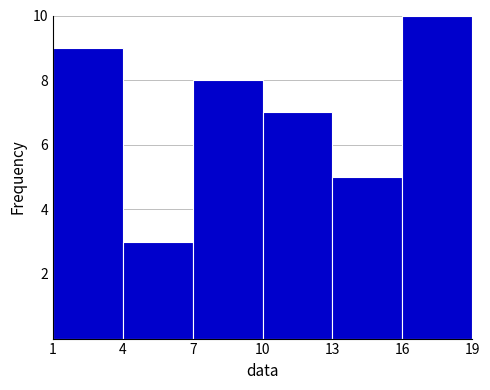

Over which range of the x-axis is the bar tallest?

16 to 19